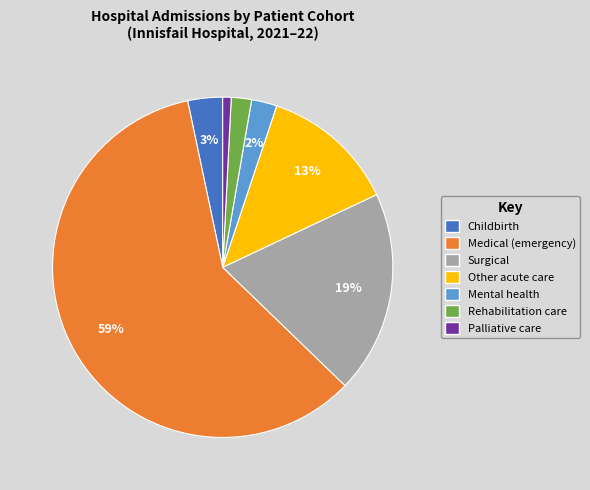

How many segments does this pie chart have?

7